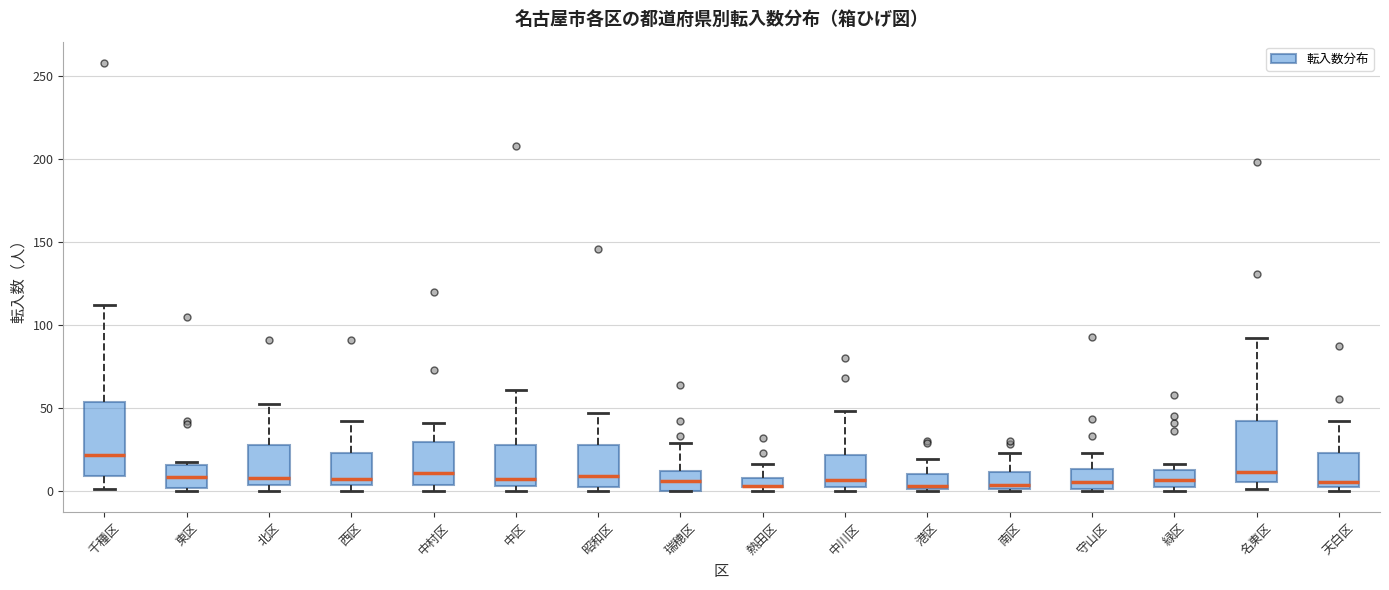

Where does the upper whisker of the box for 北区 end on the y-axis? The values are not printed on the chart, so give them approximately, as read against the axis.

50